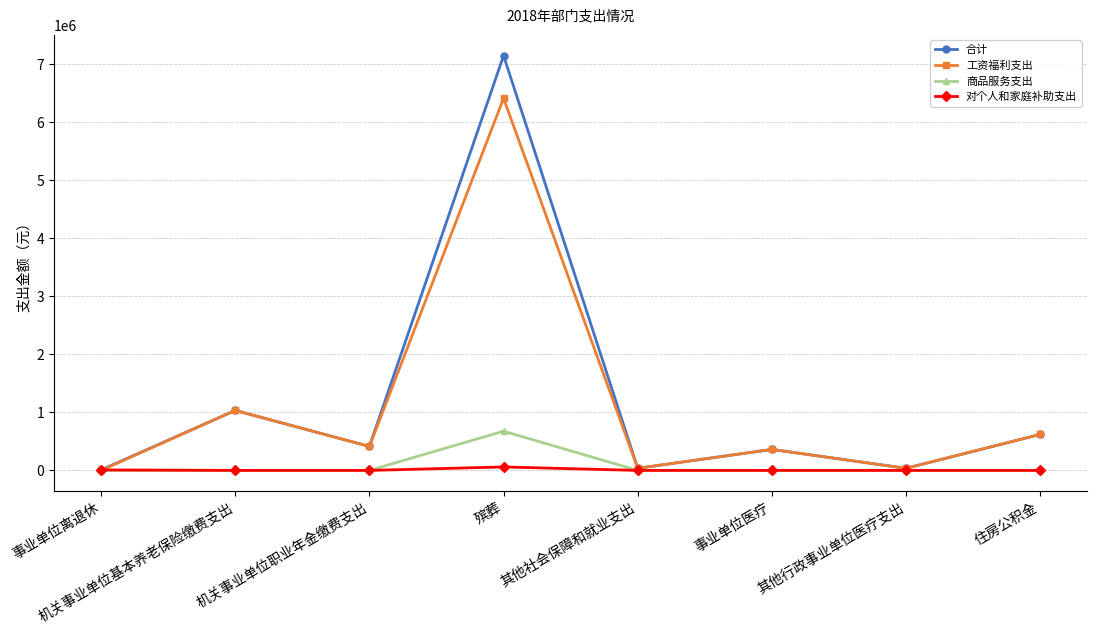

Which series has the widest spread of values?

合计